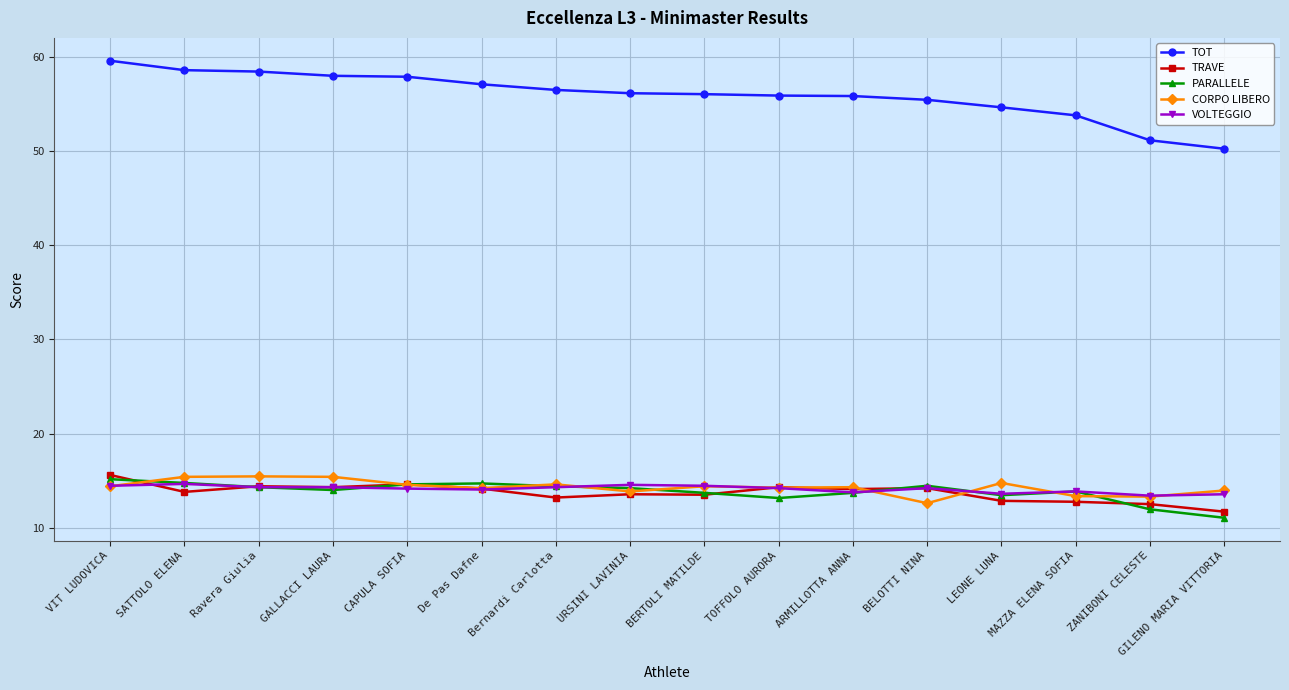

What is the label of the 8th point from the left?

URSINI LAVINIA